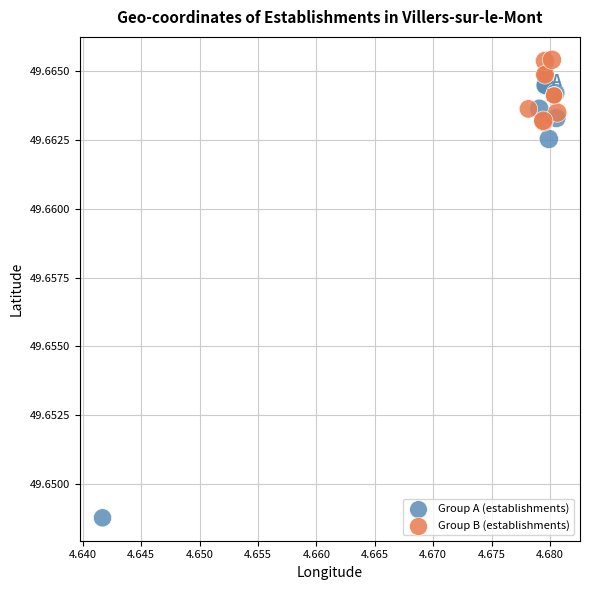

Which series has the widest spread of Y values?

Group A (establishments)